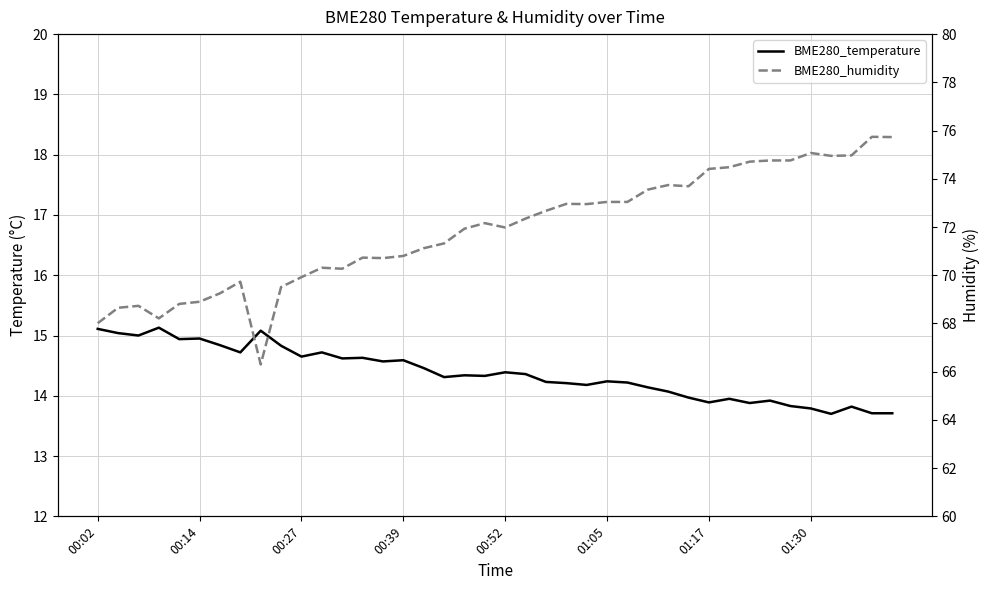

The value of BME280_humidity at 13 is 115.0. True or false?

False